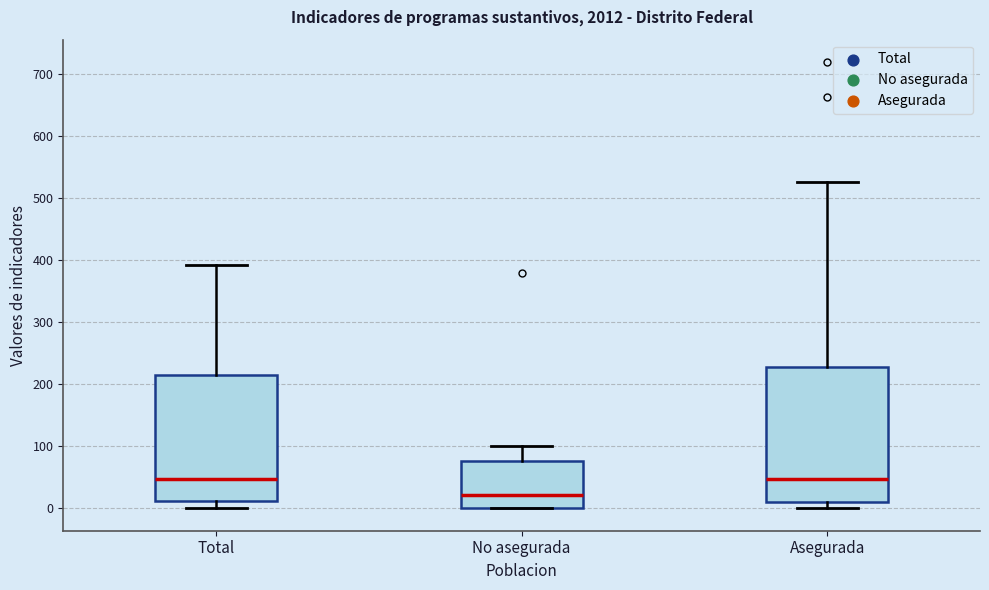

Comparing the boxes themselves (not the whiskers), which one is the tallest?

Asegurada